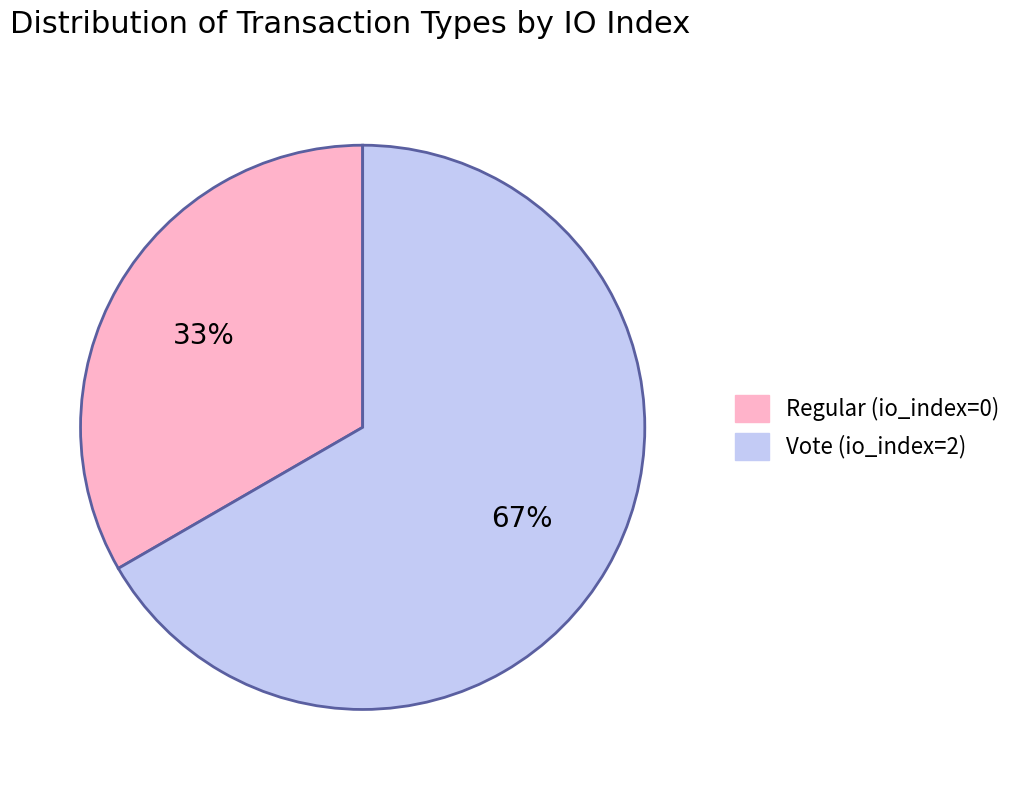

What is the smallest slice in the pie chart?

Regular (io_index=0)